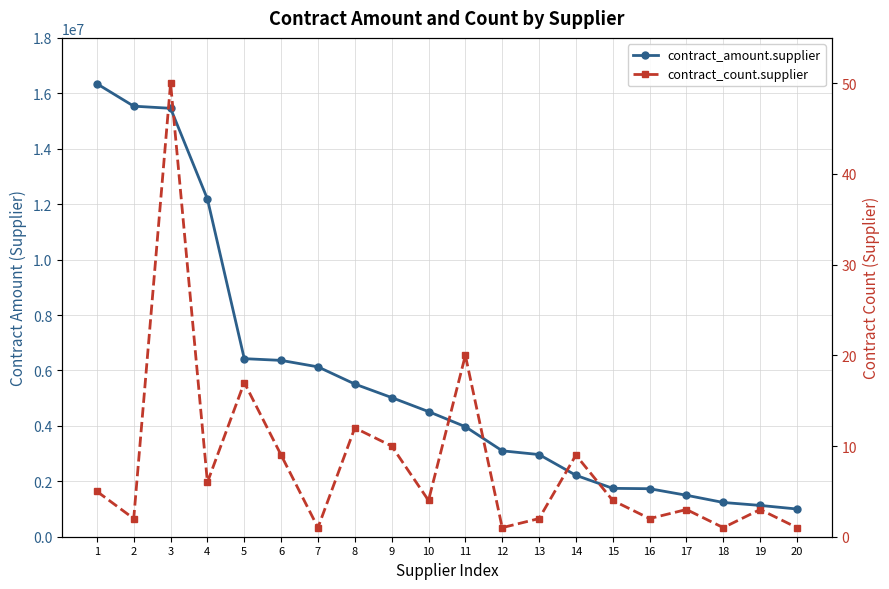

What is the average value of the contract_count.supplier series?

8.1